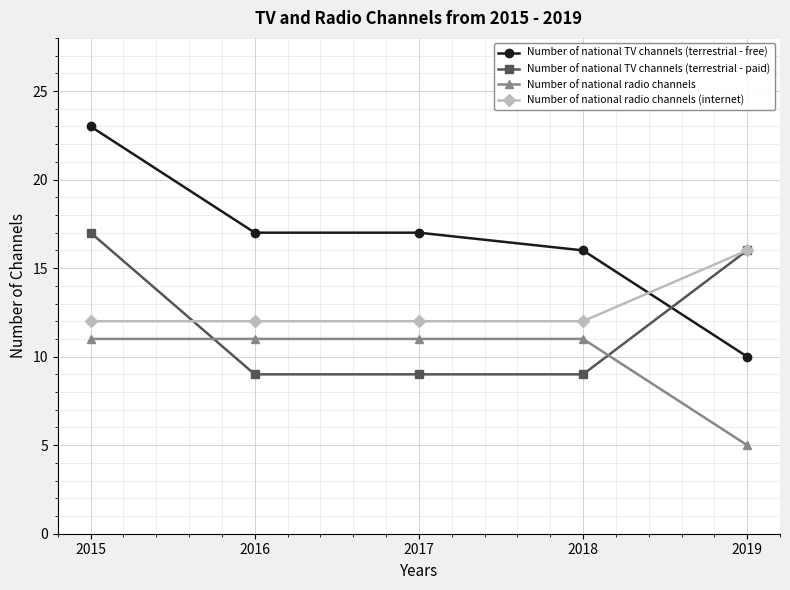

True or false: Number of national radio channels and Number of national radio channels (internet) cross at least once.

False